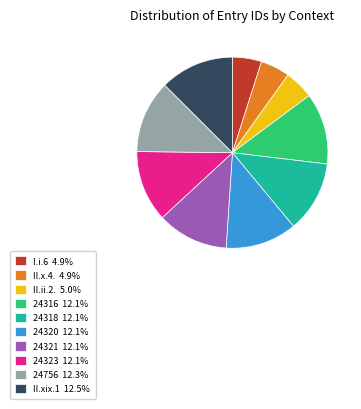

Is the sum of 24321 12.1% and II.xix.1 12.5% greater than half?

No